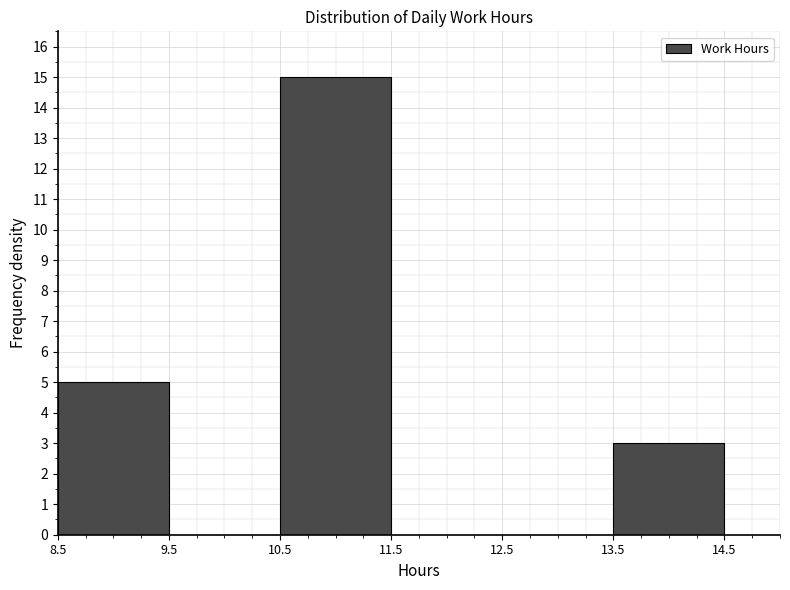

Reading left to right, transcribe this chart: for each bar, give the range it covers on the x-axis and its height. The values are not printed on the chart, so give them approximately, as read against the axis.

8.5 to 9.5: 5
9.5 to 10.5: 0
10.5 to 11.5: 15
11.5 to 12.5: 0
12.5 to 13.5: 0
13.5 to 14.5: 3